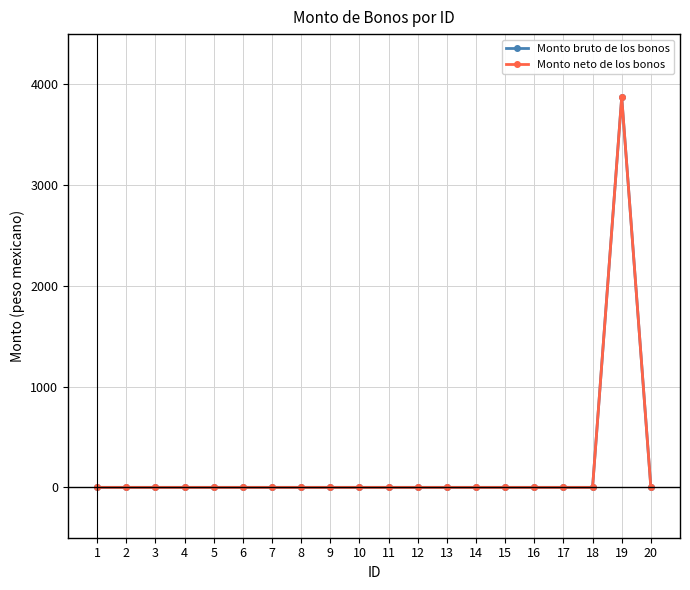

Which category has the highest value across all series?

19